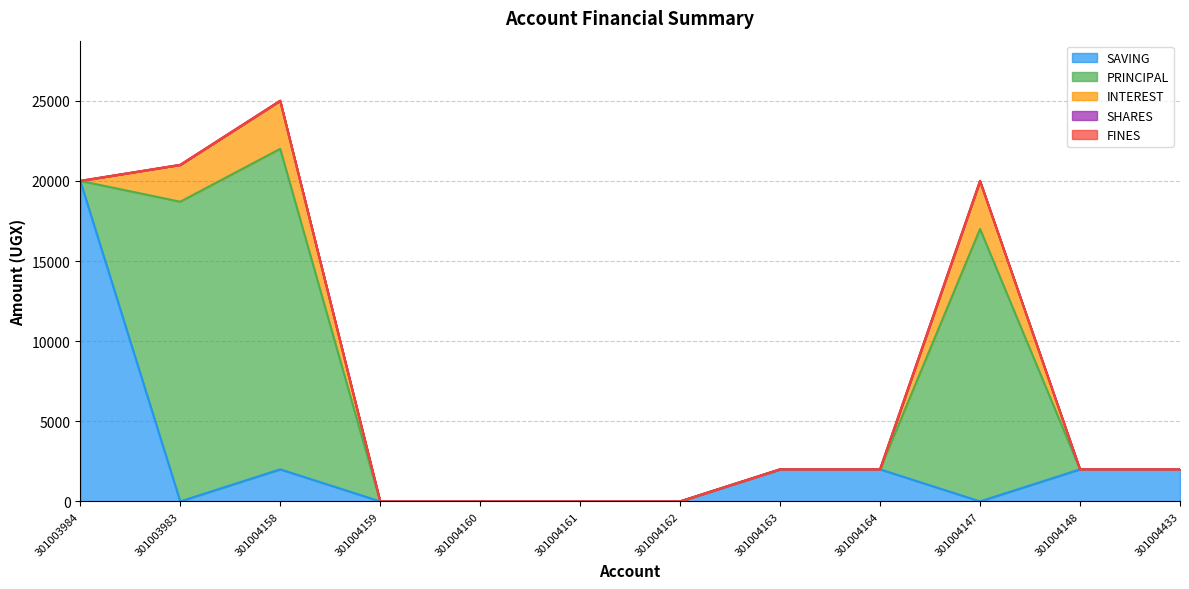

Rank the categories by SHARES value from highest to lowest.

301003984, 301003983, 301004158, 301004159, 301004160, 301004161, 301004162, 301004163, 301004164, 301004147, 301004148, 301004433